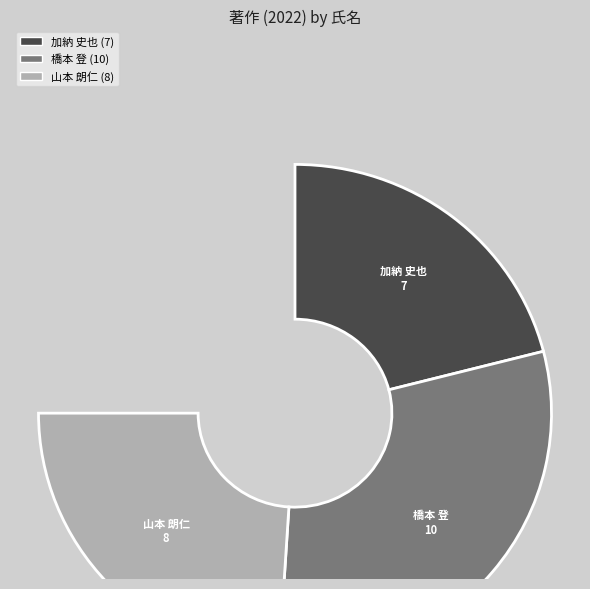

How many segments does this pie chart have?

3